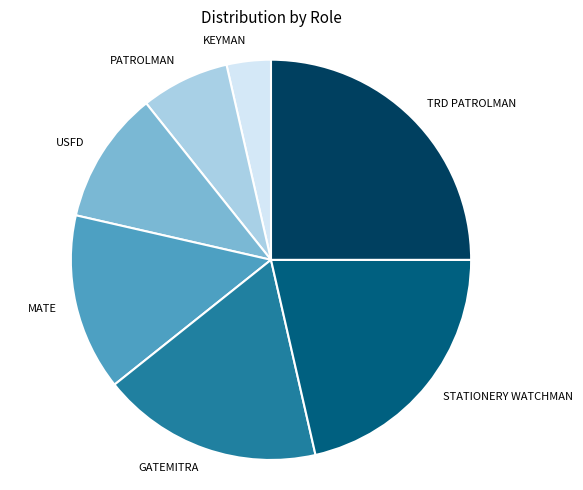

Rank the categories by value from highest to lowest.

TRD PATROLMAN, STATIONERY WATCHMAN, GATEMITRA, MATE, USFD, PATROLMAN, KEYMAN